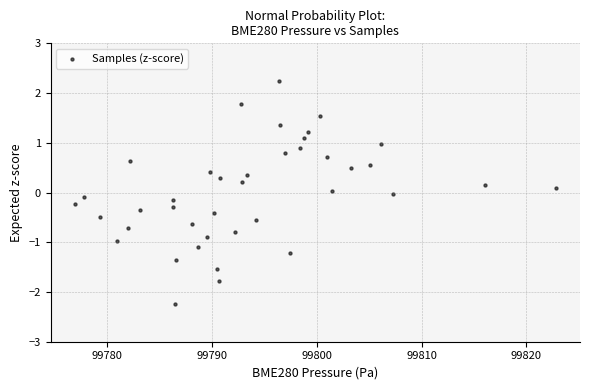

What is the range of Y values (max minus min)?

4.5